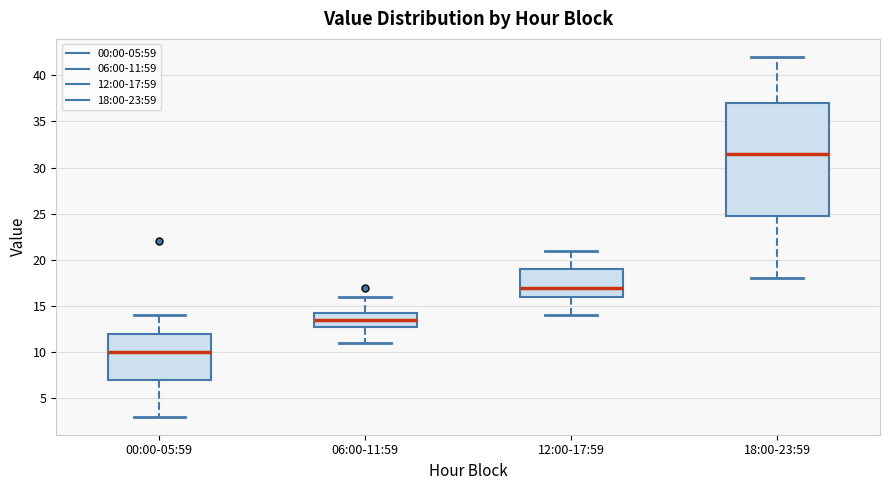

Comparing the boxes themselves (not the whiskers), which one is the tallest?

18:00-23:59